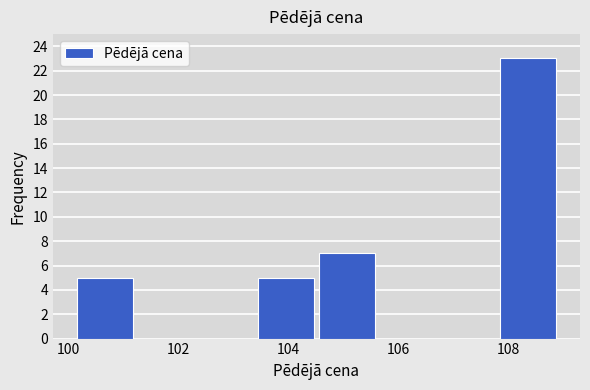

Reading left to right, transcribe this chart: for each bar, give the range it covers on the x-axis and its height. Neither the bar edges nor the heights are printed on the chart, so give them approximately, as read against the axes.

100.2 to 101.2: 5
101.2 to 102.4: 0
102.4 to 103.4: 0
103.4 to 104.6: 5
104.6 to 105.6: 7
105.6 to 106.8: 0
106.8 to 107.8: 0
107.8 to 109.0: 23